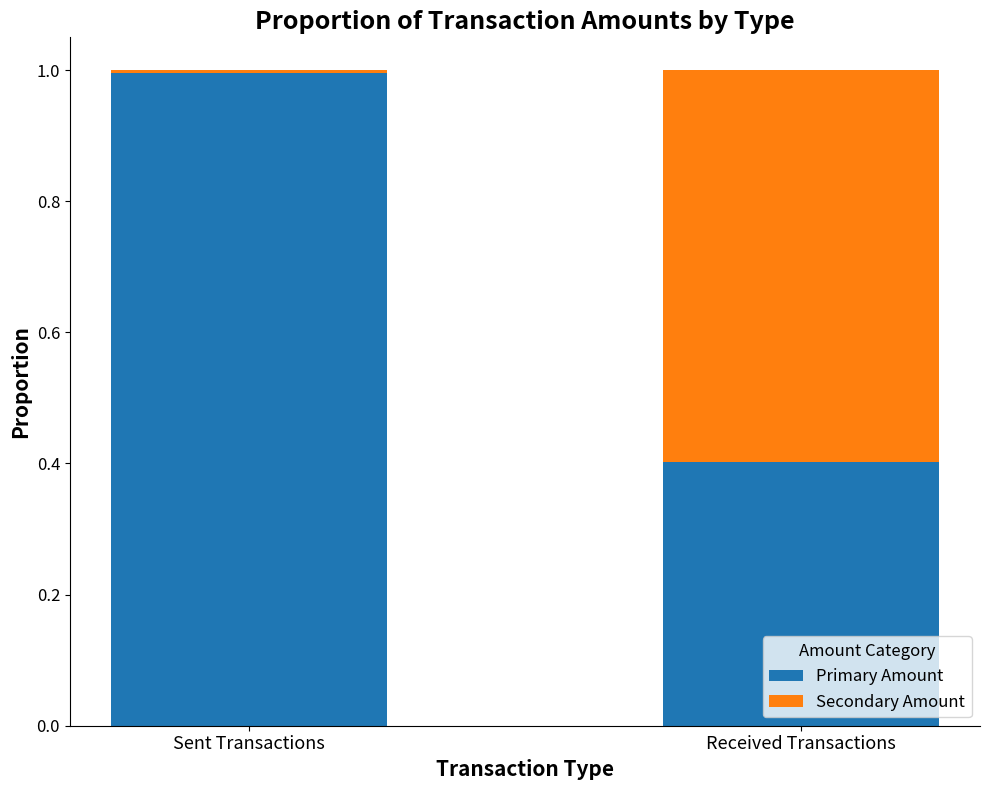

What are all the series names shown in the legend?

Primary Amount, Secondary Amount